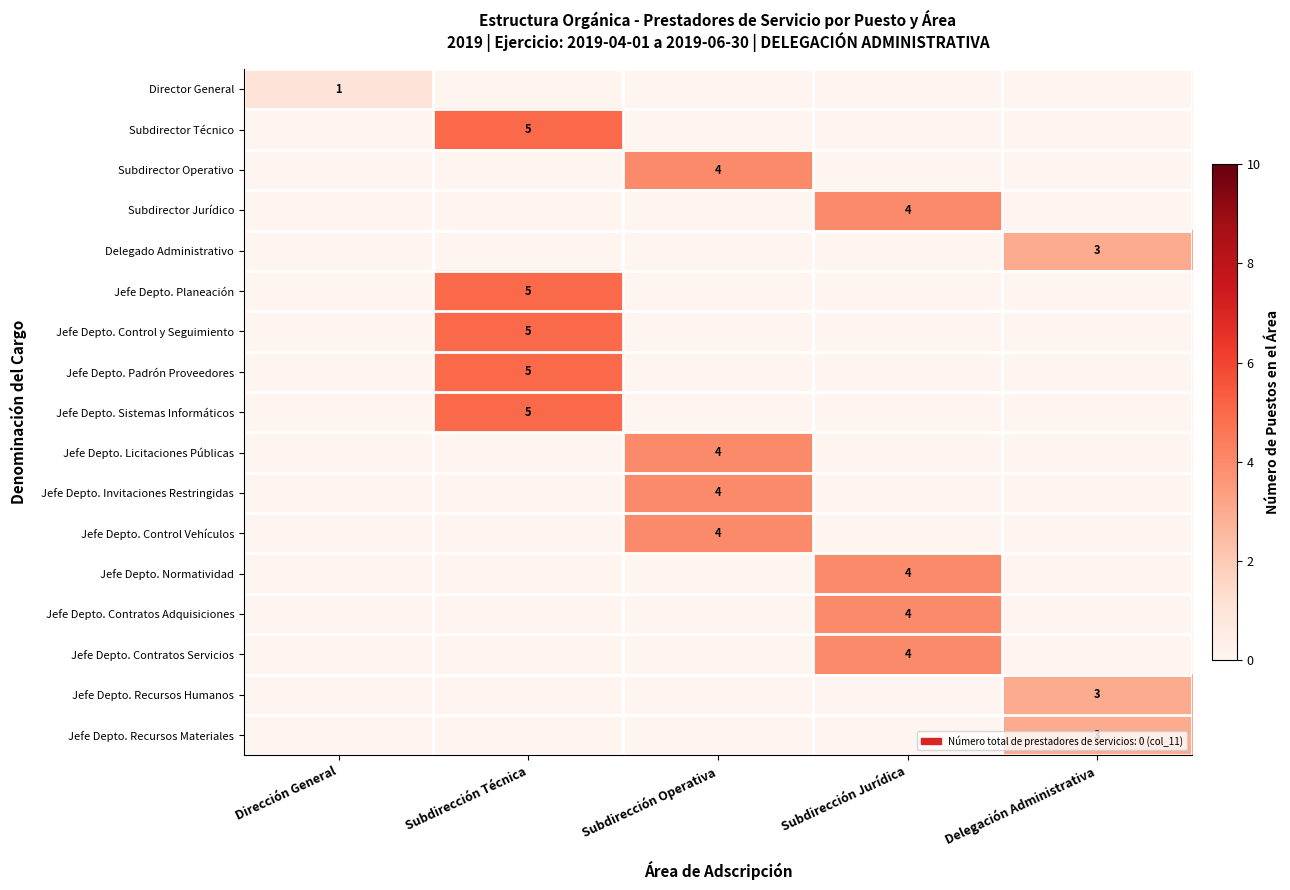

Is it true that Jefe Depto. Contratos Servicios equals 4 at Subdirección Jurídica?

True